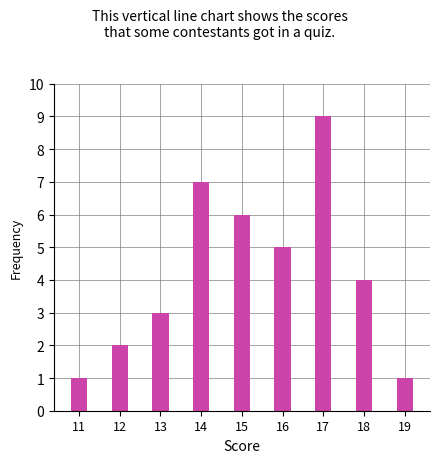

Reading left to right, list all the values displayed in this chart.

11=1	12=2	13=3	14=7	15=6	16=5	17=9	18=4	19=1